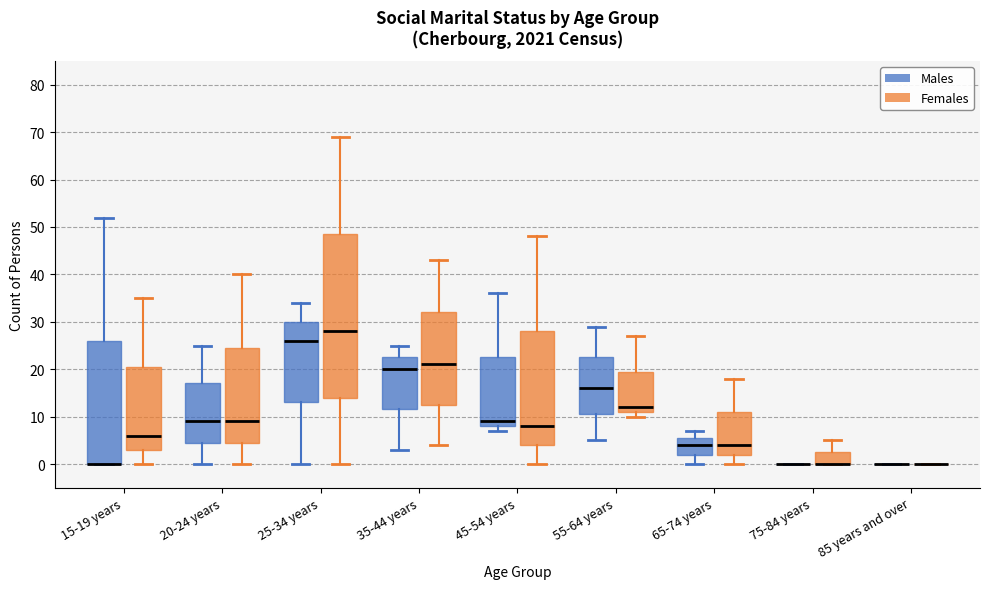

Which box is the tallest, from its lower edge to its upper edge?

25-34 years (Females)